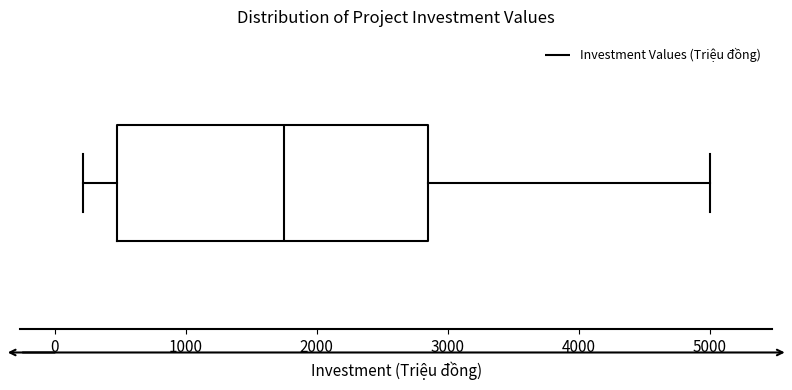

Read this box plot against the x-axis: the position of the median line, the range covered by the box, and the ends of both whiskers. The values are not printed on the chart, so give them approximately, as read against the axis.

median 1700, box 500 to 2900, whiskers 200 to 5000